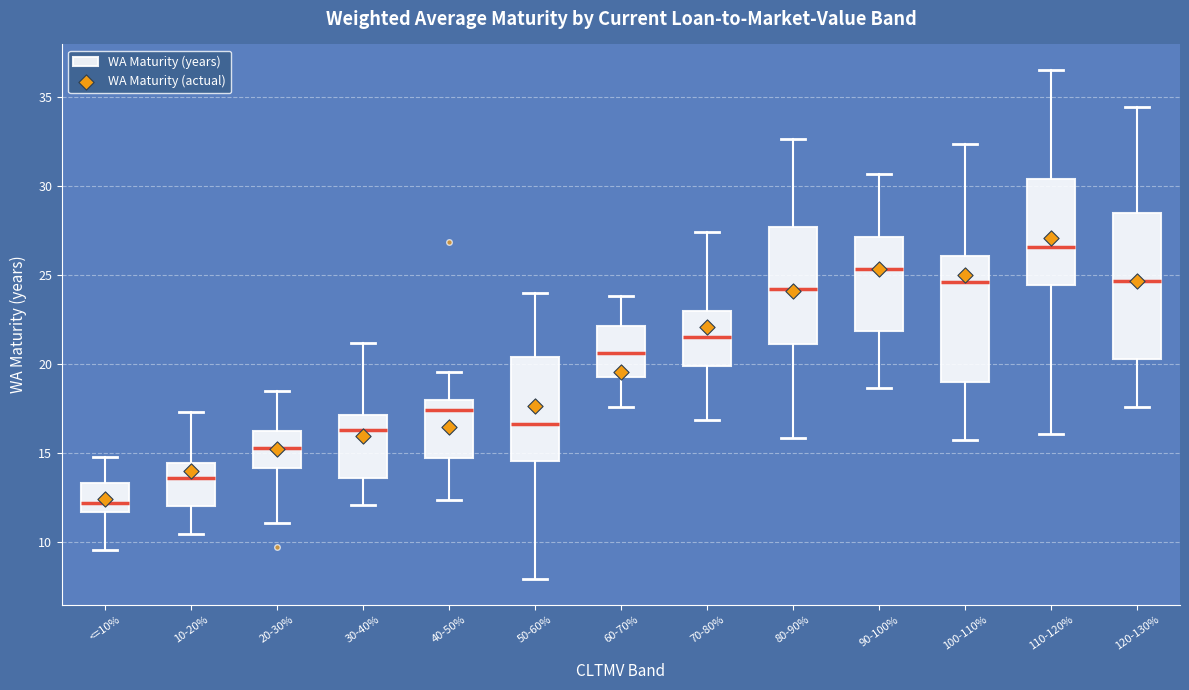

Reading left to right, transcribe this box plot: for each box, give where its median line is, the range the box spans, and where its two whiskers end, as read against the y-axis. The values are not printed on the chart, so give them approximately, as read against the axis.

<=10%: median 12.0, box 11.5 to 13.5, whiskers 9.5 to 14.5
10-20%: median 13.5, box 12.0 to 14.5, whiskers 10.5 to 17.5
20-30%: median 15.5, box 14.0 to 16.0, whiskers 11.0 to 18.5
30-40%: median 16.5, box 13.5 to 17.0, whiskers 12.0 to 21.0
40-50%: median 17.5, box 14.5 to 18.0, whiskers 12.5 to 19.5
50-60%: median 16.5, box 14.5 to 20.5, whiskers 8.0 to 24.0
60-70%: median 20.5, box 19.5 to 22.0, whiskers 17.5 to 24.0
70-80%: median 21.5, box 20.0 to 23.0, whiskers 17.0 to 27.5
80-90%: median 24.0, box 21.0 to 27.5, whiskers 16.0 to 32.5
90-100%: median 25.5, box 22.0 to 27.0, whiskers 18.5 to 30.5
100-110%: median 24.5, box 19.0 to 26.0, whiskers 15.5 to 32.5
110-120%: median 26.5, box 24.5 to 30.5, whiskers 16.0 to 36.5
120-130%: median 24.5, box 20.0 to 28.5, whiskers 17.5 to 34.5